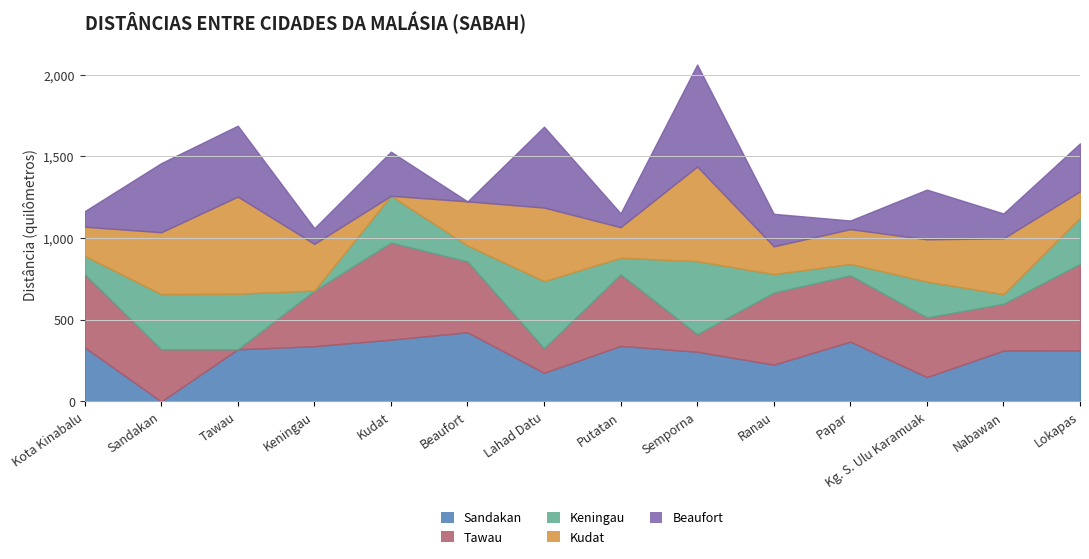

Is the value of Sandakan at Tawau greater than the value of Tawau at Papar?

No